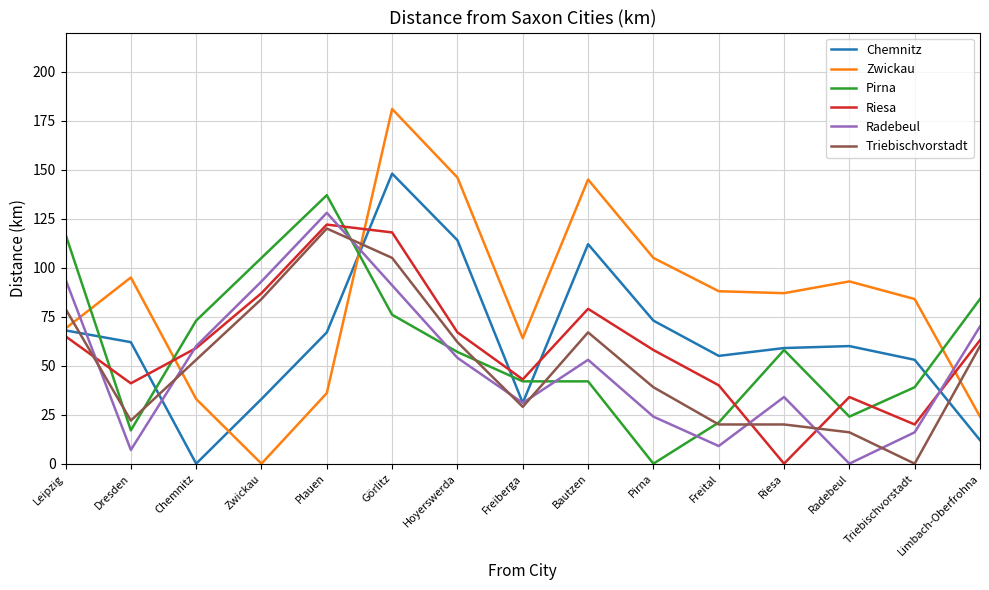

Is the value of Chemnitz at Dresden greater than the value of Radebeul at Dresden?

Yes